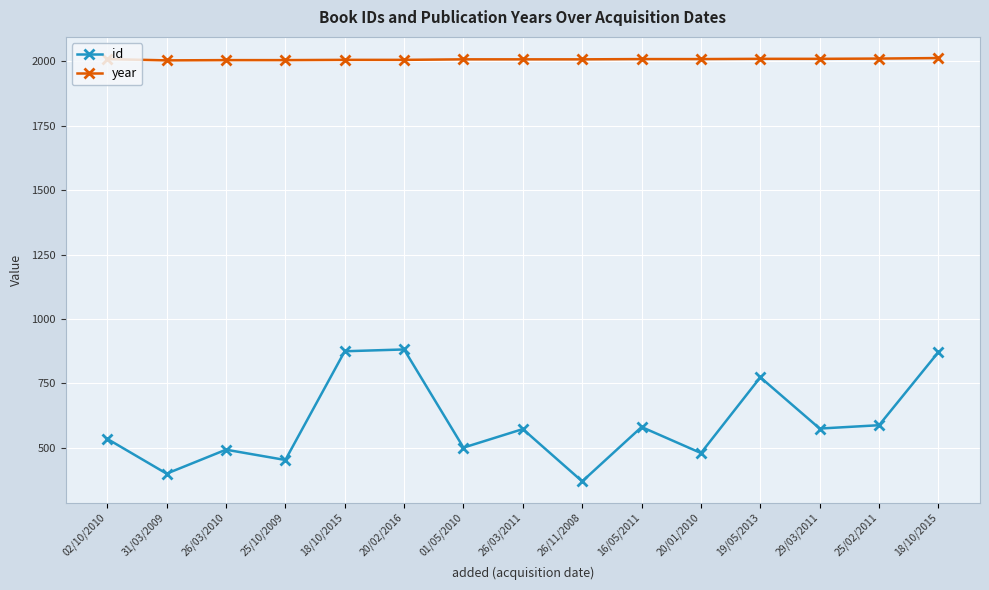

Does the chart have visible grid lines?

Yes